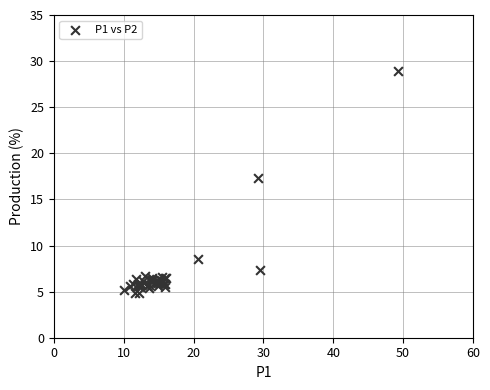

What Y value in the scatter plot is closest to 16?

17.3